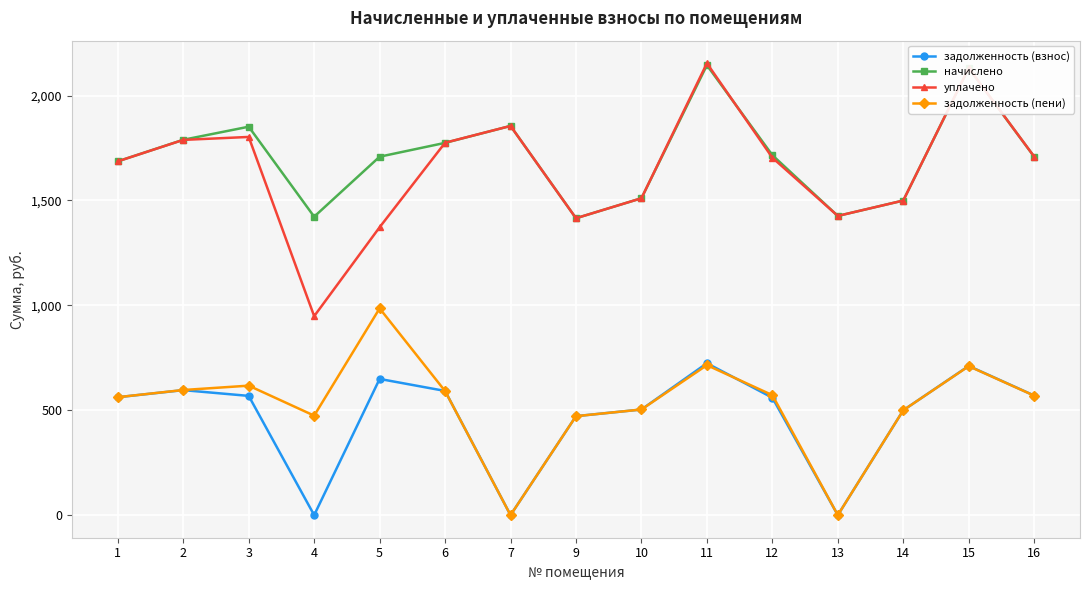

What is the difference between the highest and lowest values at 2?

1193.2